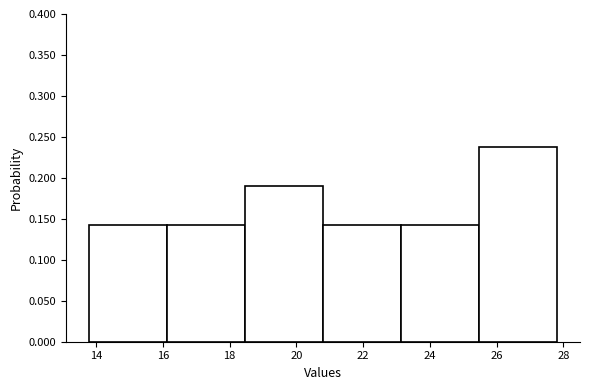

Over which range of the x-axis is the bar tallest?

25.4 to 27.8